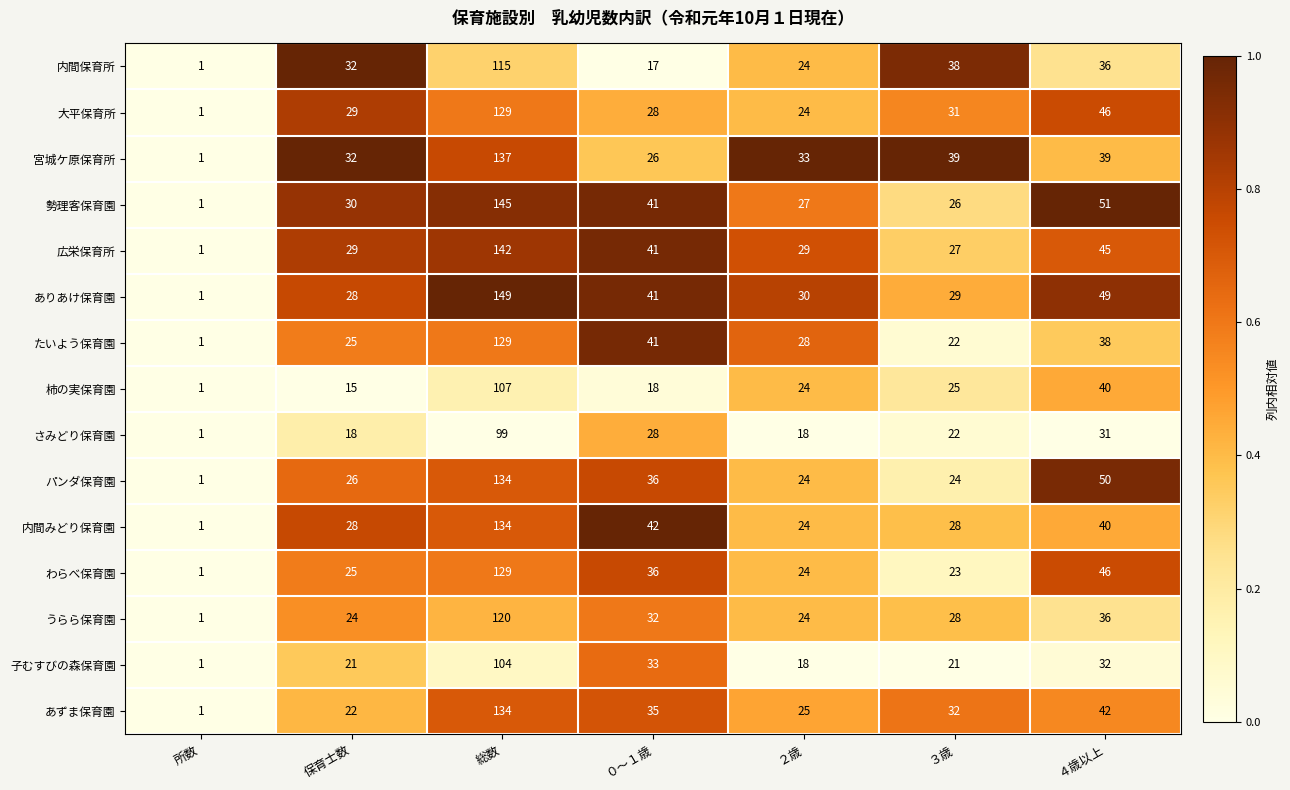

Rank the categories by 内間保育所 value from lowest to highest.

所数, ０～１歳, ２歳, 保育士数, ４歳以上, ３歳, 総数